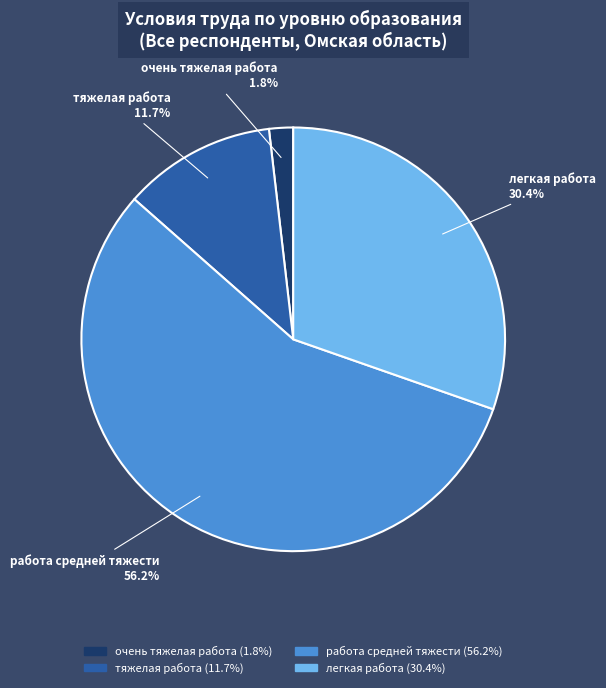

What portion of the pie excludes очень тяжелая работа?

98.2%